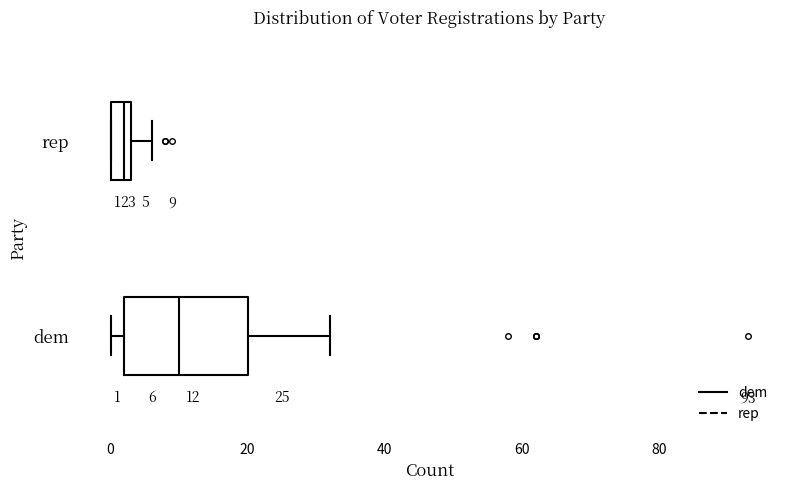

Which box's median line is the furthest to the left?

rep